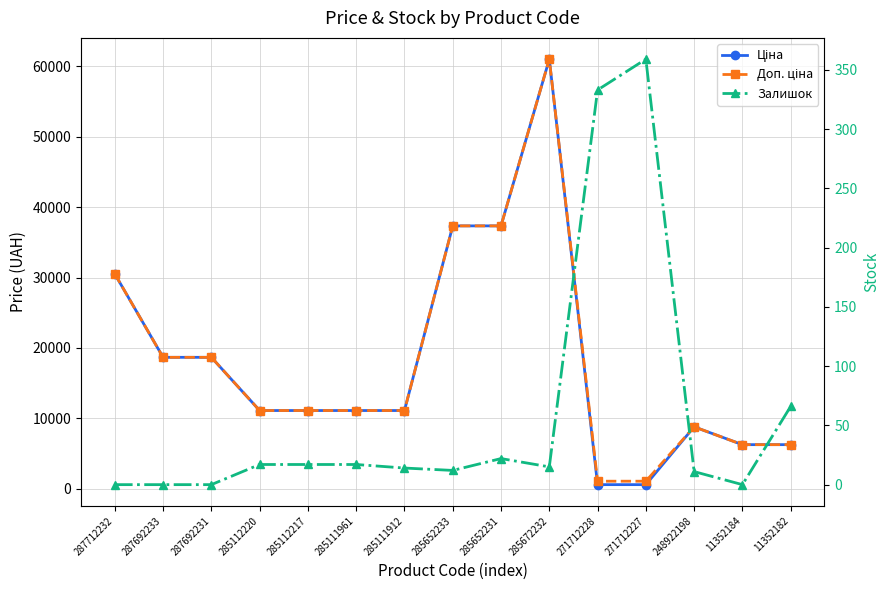

How many values in the Доп. ціна series exceed 11113?

10